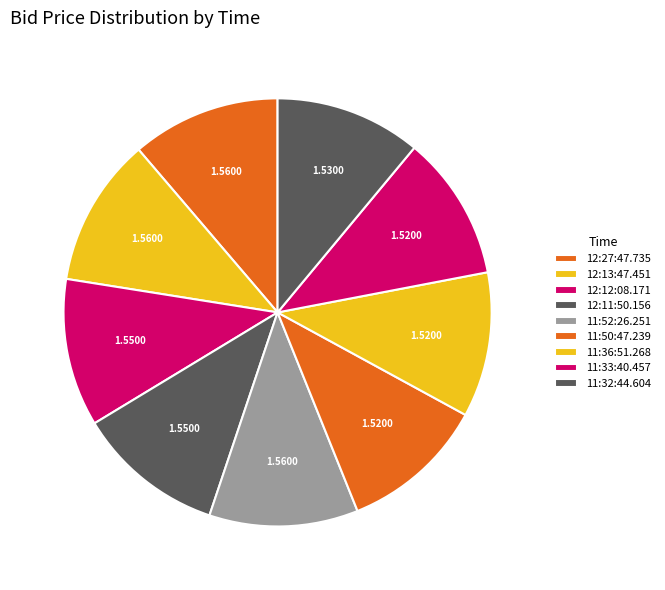

To the nearest percent, what percentage of the pie is 12:27:47.735?

11%